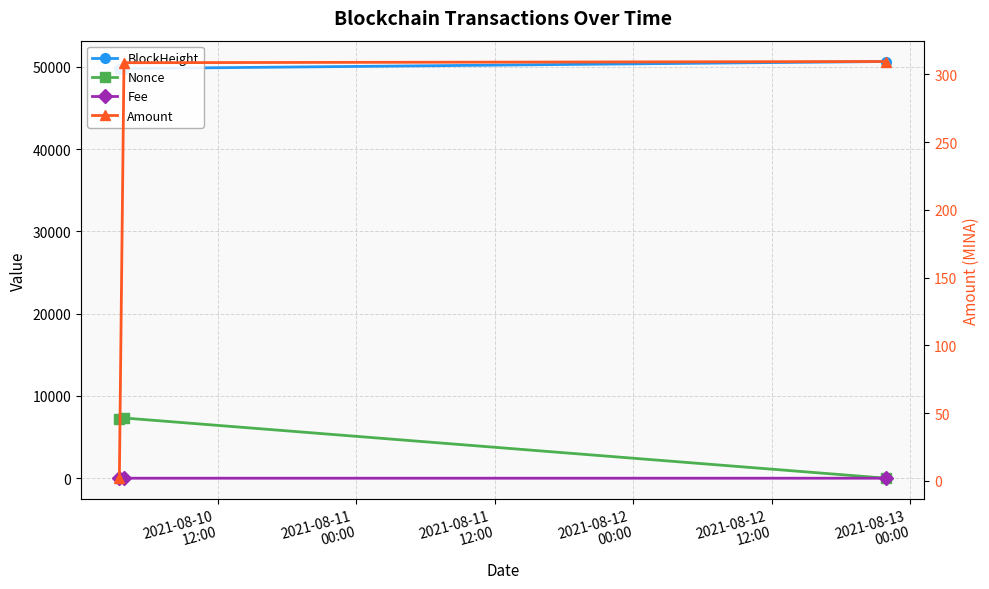

How many positive values does the Nonce series have?

2